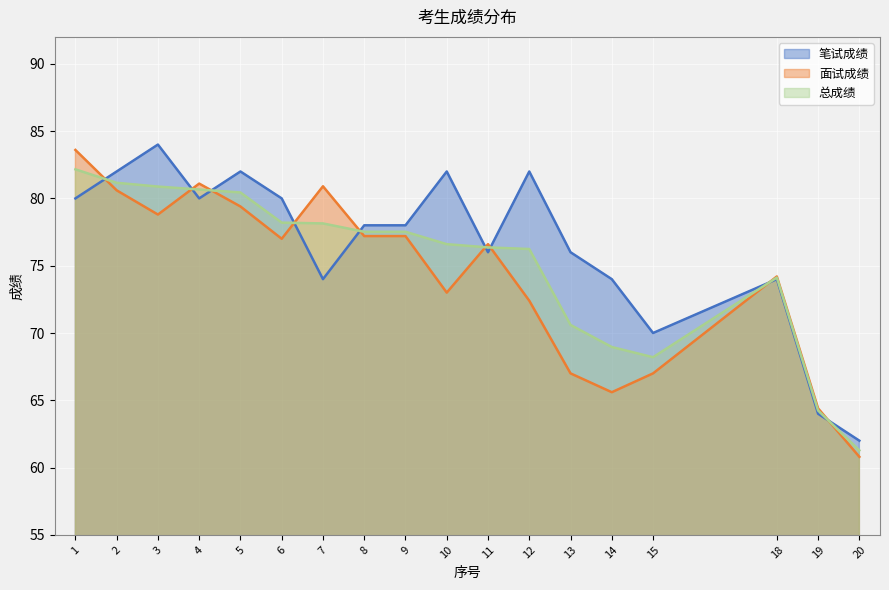

Reading left to right, transcribe all the data shown in this chart.

笔试成绩: 1=80.0	2=82.0	3=84.0	4=80.0	5=82.0	6=80.0	7=74.0	8=78.0	9=78.0	10=82.0	11=76.0	12=82.0	13=76.0	14=74.0	15=70.0	18=74.0	19=64.0	20=62.0
面试成绩: 1=83.6	2=80.6	3=78.8	4=81.1	5=79.4	6=77.0	7=80.9	8=77.2	9=77.2	10=73.0	11=76.6	12=72.4	13=67.0	14=65.6	15=67.0	18=74.2	19=64.4	20=60.8
总成绩: 1=82.2	2=81.2	3=80.9	4=80.7	5=80.4	6=78.2	7=78.1	8=77.5	9=77.5	10=76.6	11=76.4	12=76.2	13=70.6	14=69.0	15=68.2	18=74.1	19=64.2	20=61.3